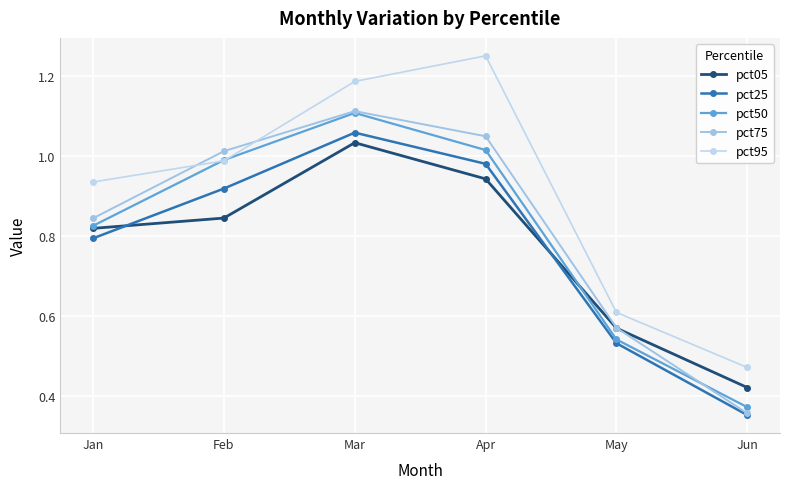

What is the total value across all series at Jan?

4.2